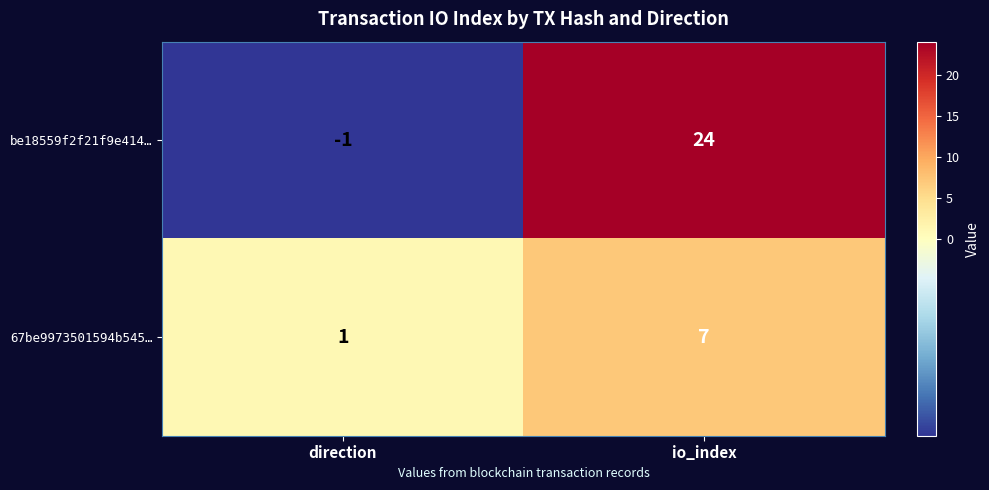

At which label does be18559f2f21f9e414… reach its minimum?

direction